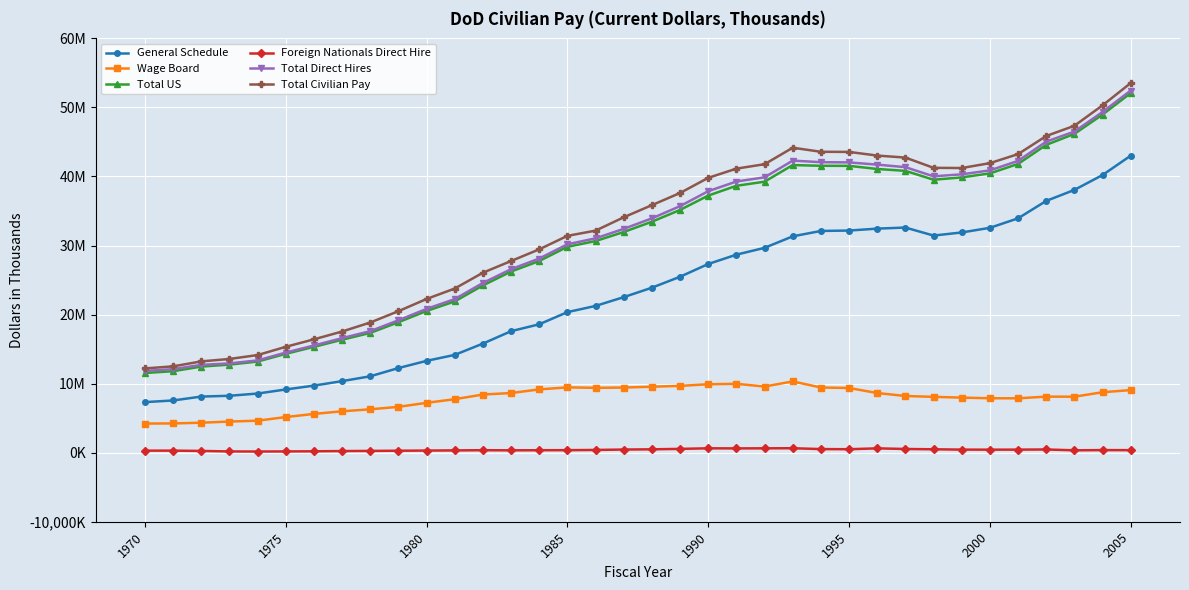

What is the sum of all Total Civilian Pay values?

1159234577